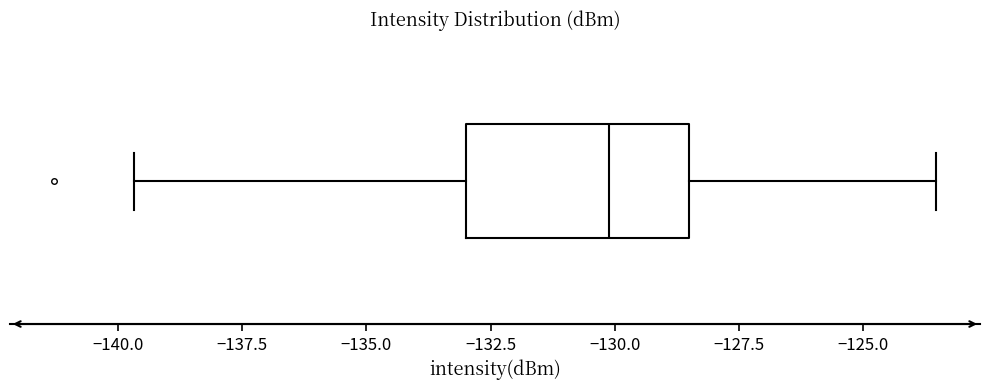

Where does the median line of the box sit on the x-axis? The values are not printed on the chart, so give them approximately, as read against the axis.

-130.0